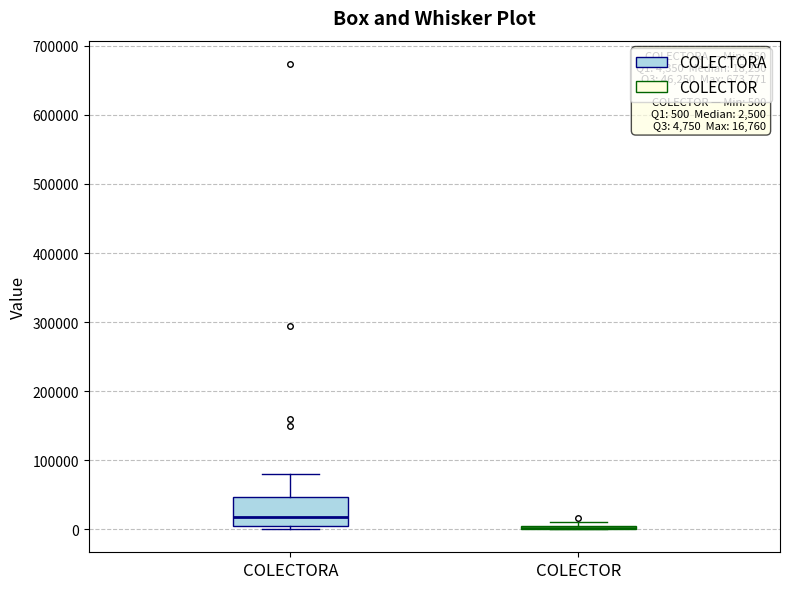

Comparing the boxes themselves (not the whiskers), which one is the tallest?

COLECTORA